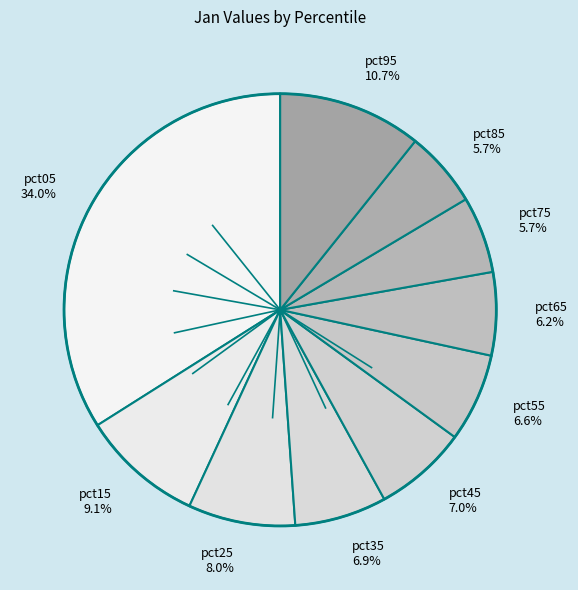

Is there a majority slice in this chart?

No